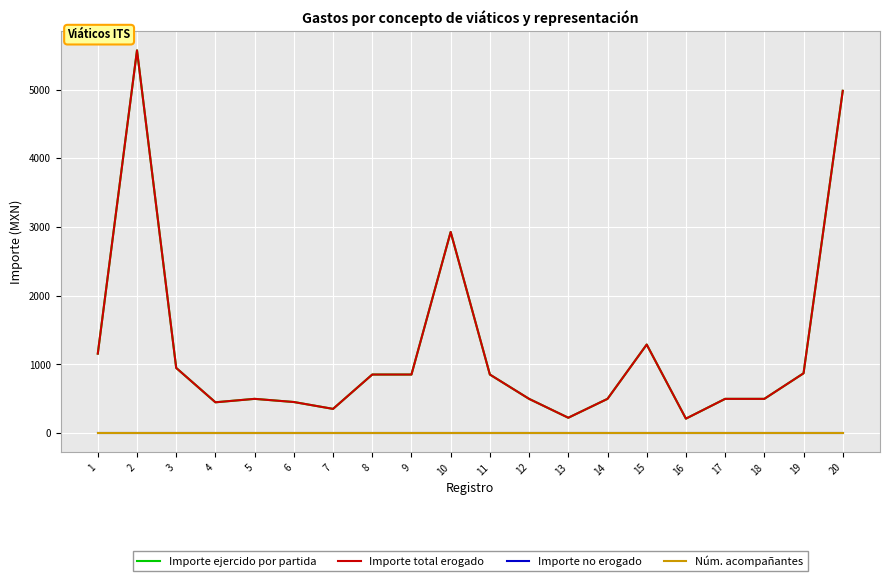

Reading left to right, transcribe all the data shown in this chart.

Importe ejercido por partida: 1158.0	5571.8	950.0	450.0	500.0	454.0	354.0	854.0	854.0	2929.0	854.0	500.0	225.0	500.0	1290.2	212.0	500.0	500.0	872.0	4983.0
Importe total erogado: 1158.0	5571.8	950.0	450.0	500.0	454.0	354.0	854.0	854.0	2929.0	854.0	500.0	225.0	500.0	1290.2	212.0	500.0	500.0	872.0	4983.0
Importe no erogado: 0.0	0.0	0.0	0.0	0.0	0.0	0.0	0.0	0.0	0.0	0.0	0.0	0.0	0.0	0.0	0.0	0.0	0.0	0.0	0.0
Núm. acompañantes: 0.0	0.0	0.0	0.0	0.0	0.0	0.0	0.0	0.0	0.0	0.0	0.0	0.0	0.0	0.0	0.0	0.0	0.0	0.0	0.0